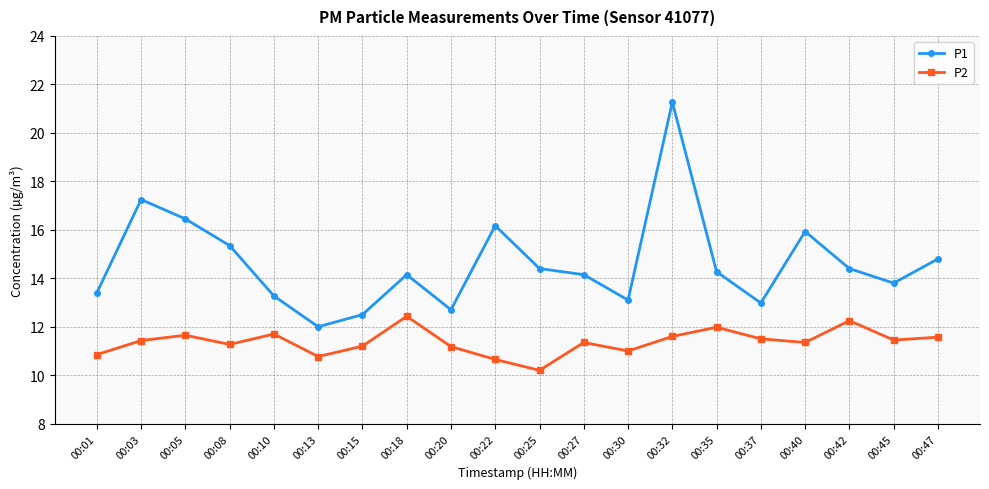

What is the value of the P2 point at the 20th from the left?

11.6